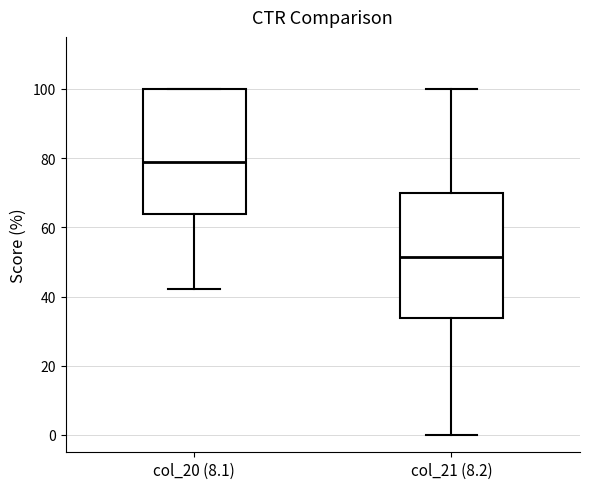

Reading left to right, read every box against the y-axis: the position of its median line, the range the box covers, and the ends of its whiskers. The values are not printed on the chart, so give them approximately, as read against the axis.

col_20 (8.1): median 78, box 64 to 100, whiskers 42 to 100
col_21 (8.2): median 52, box 34 to 70, whiskers 0 to 100